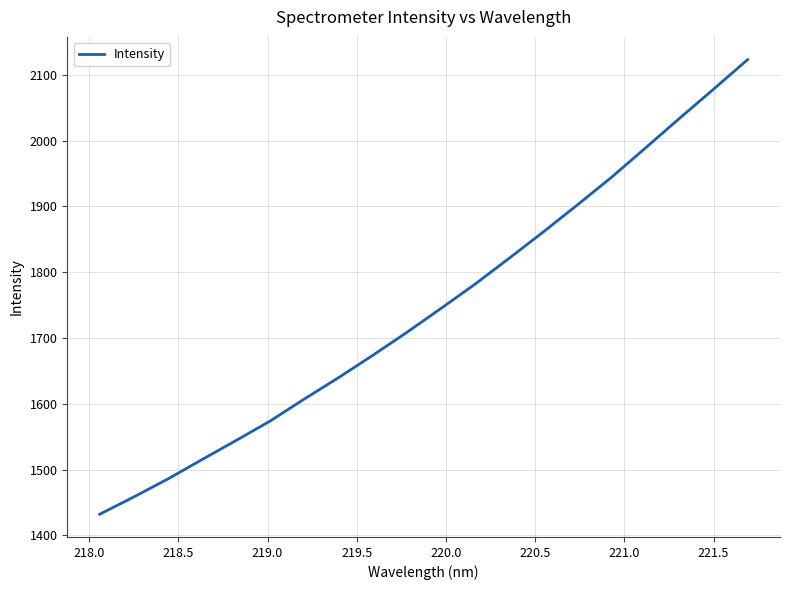

What is the smallest value displayed?

1432.2